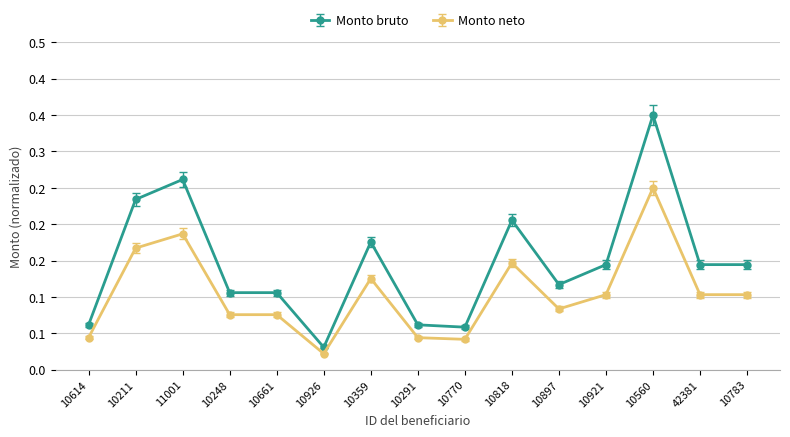

In Monto bruto, how many points are lower than both neighbors (excluding endpoints)?

3